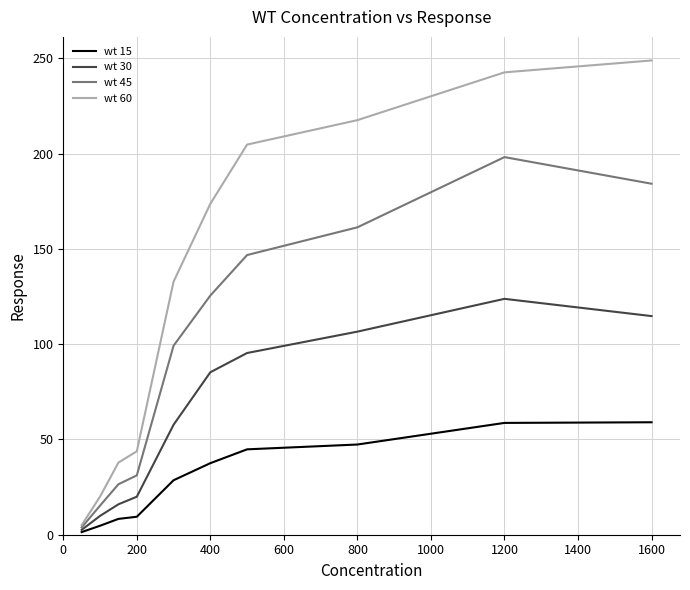

Rank the series by their average value, from lowest to highest.

wt 15, wt 30, wt 45, wt 60